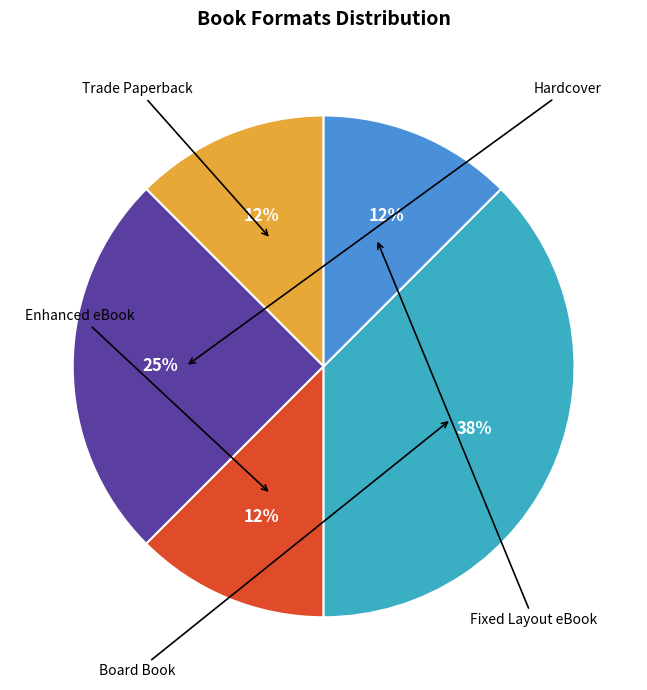

Count the number of slices in the pie.

5